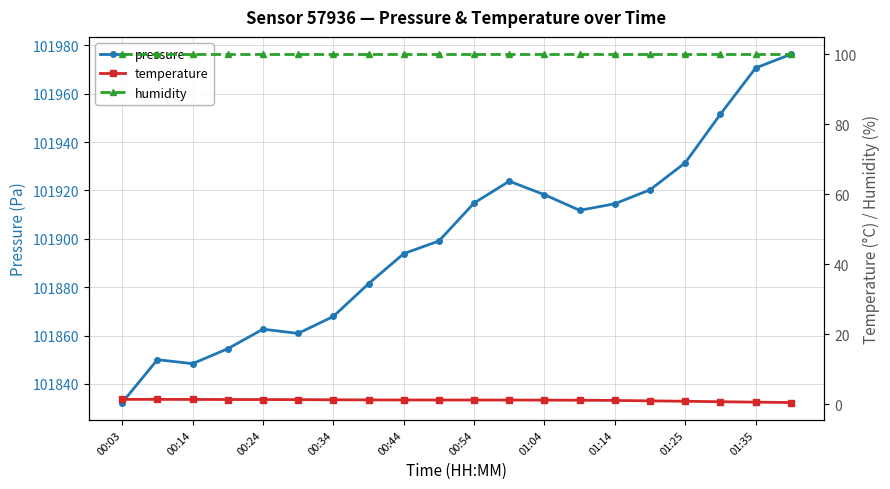

True or false: humidity and pressure intersect in this chart.

False